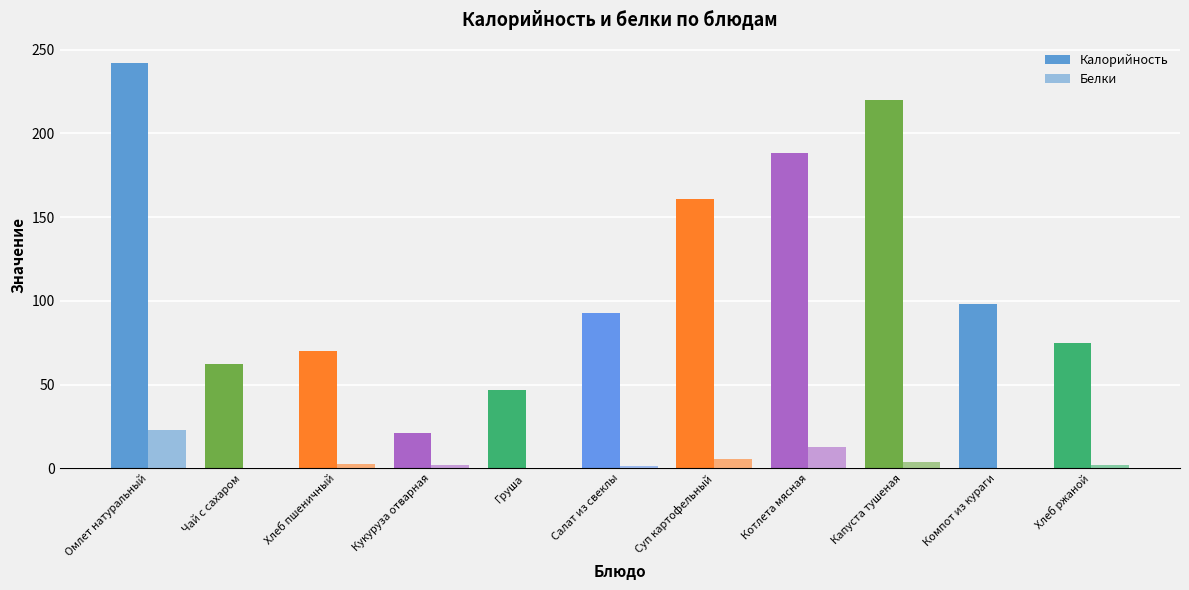

Which has a higher value, Котлета мясная or Омлет натуральный?

Омлет натуральный